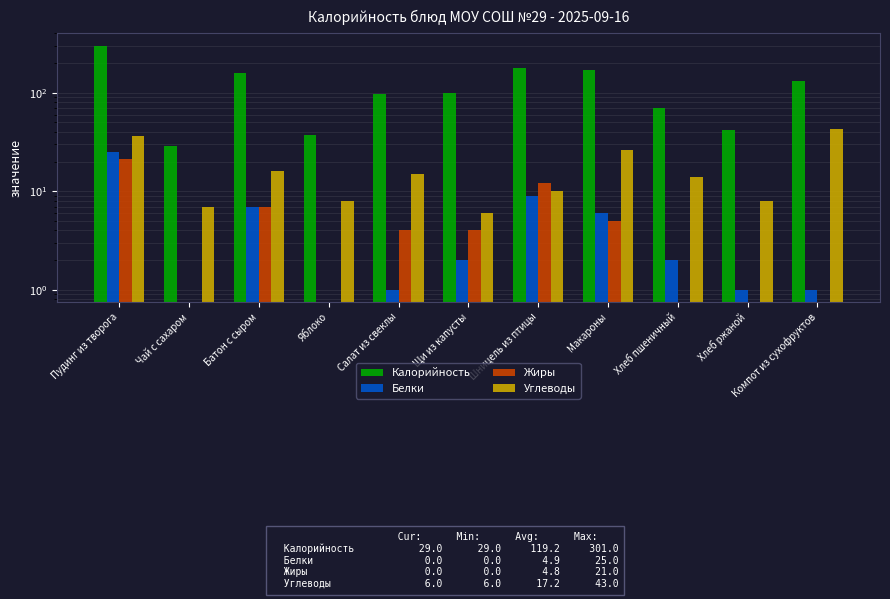

Are the bars horizontal?

No